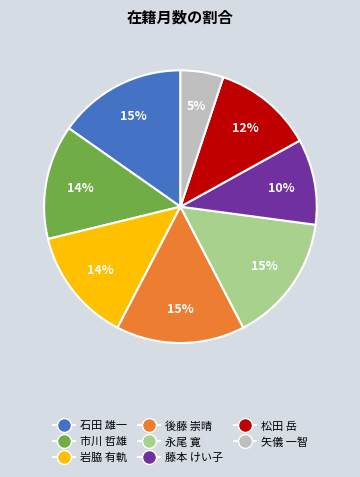

How many slices are in this pie chart?

8